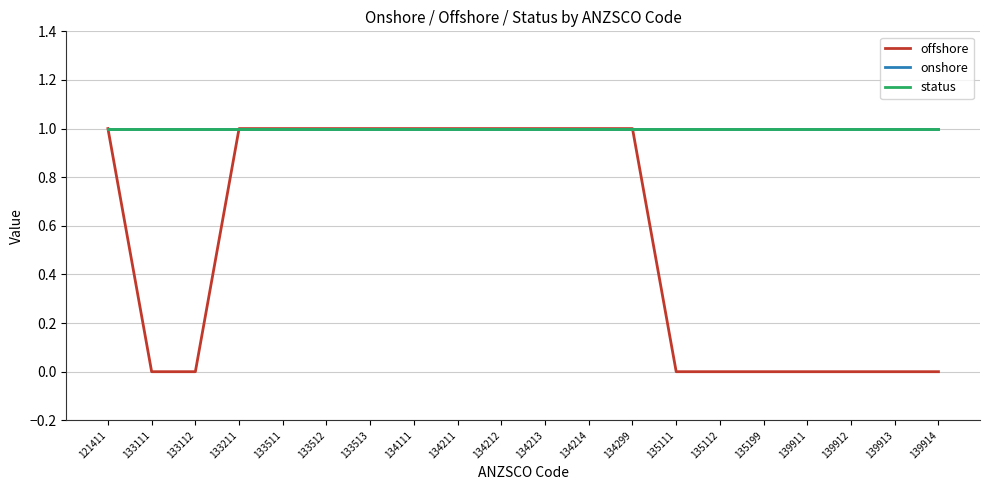

Rank the series by their maximum value, from highest to lowest.

offshore, onshore, status